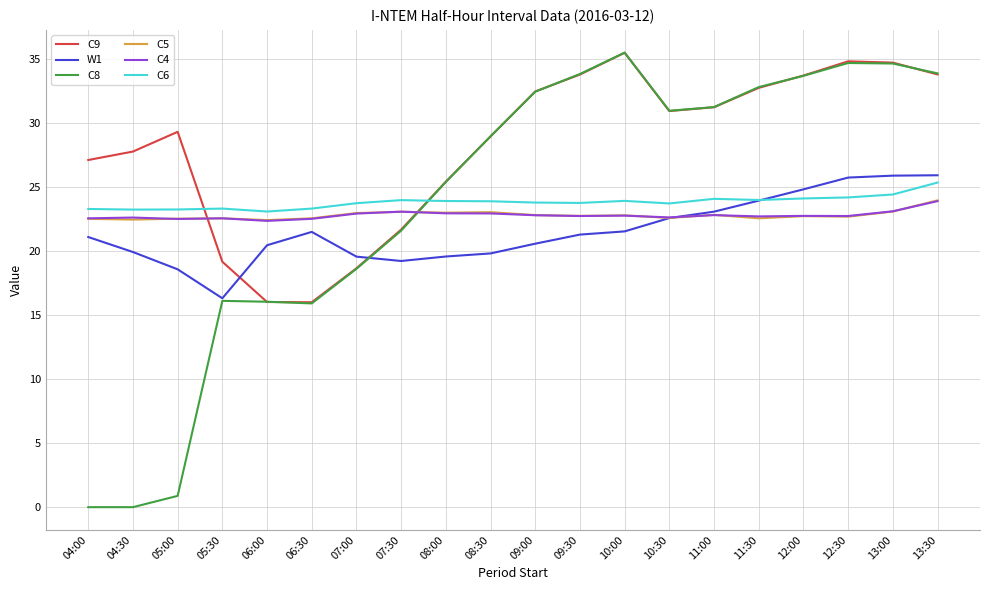

Is the value of W1 at 08:00 greater than the value of C5 at 12:00?

No